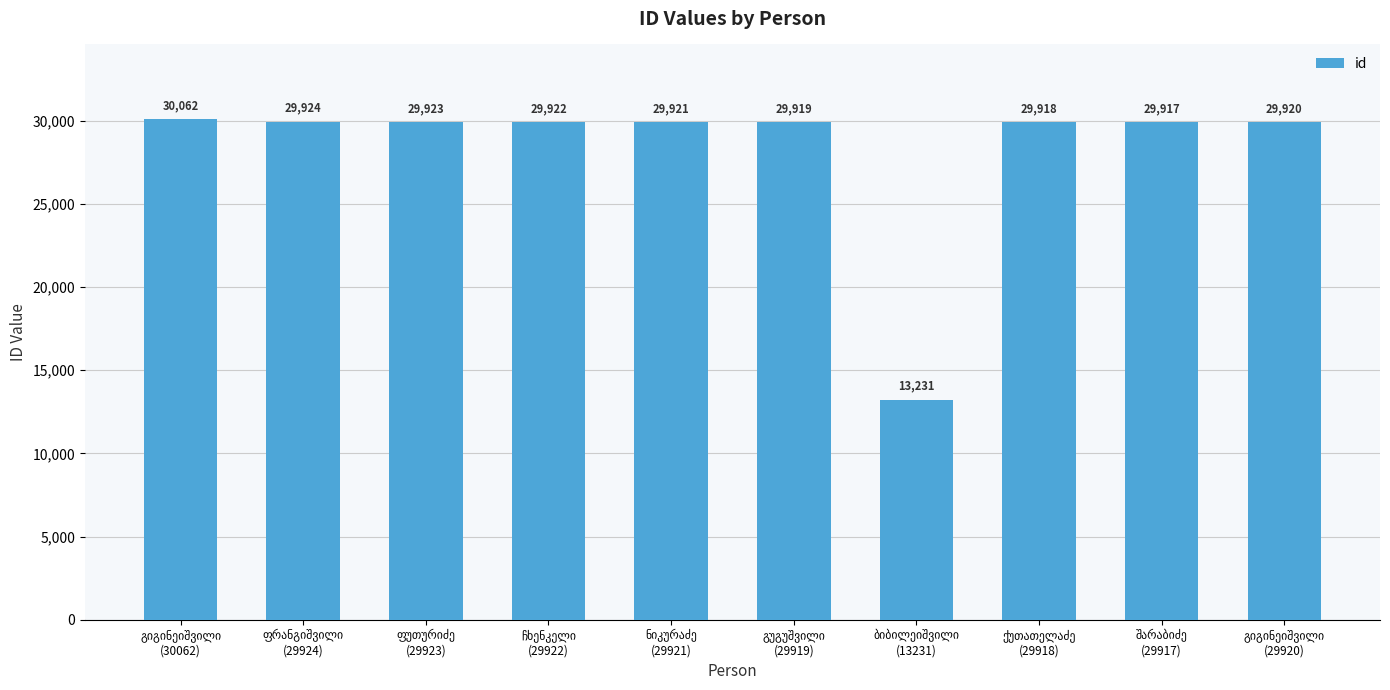

Reading left to right, list all the values displayed in this chart.

30062	29924	29923	29922	29921	29919	13231	29918	29917	29920